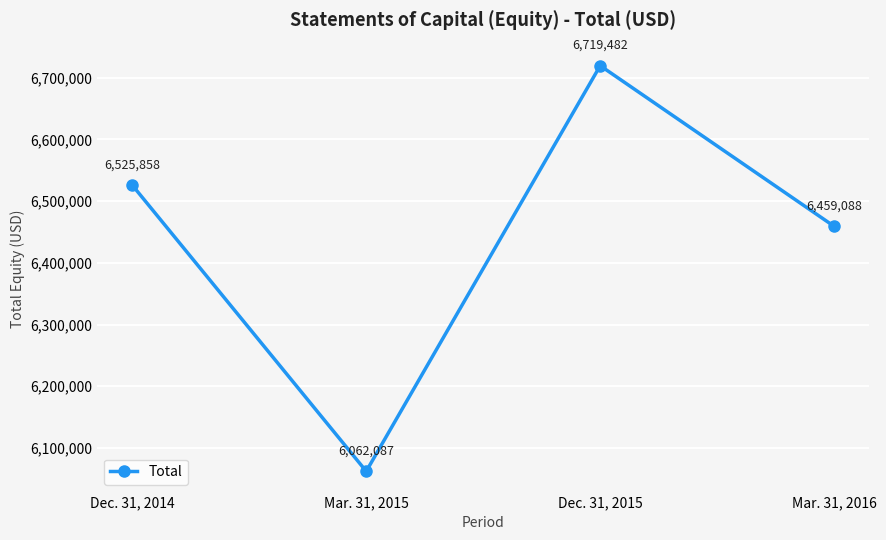

What is the label of the 4th point from the right?

Dec. 31, 2014